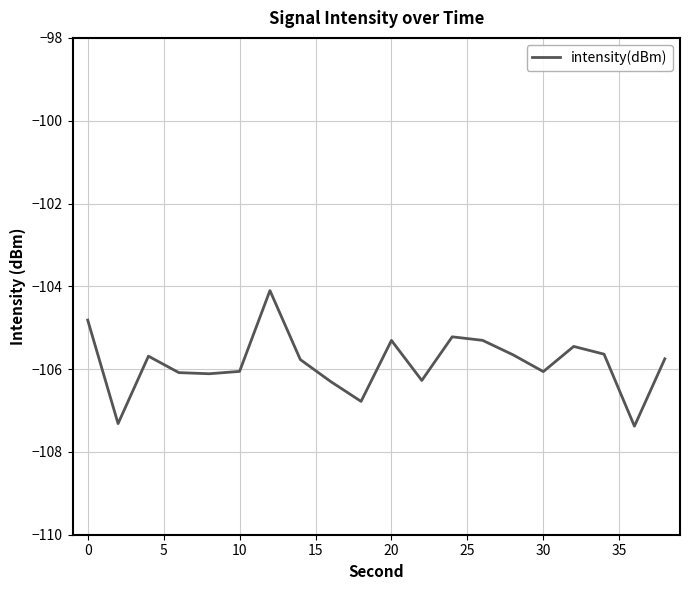

What is the minimum value shown in the chart?

-107.4